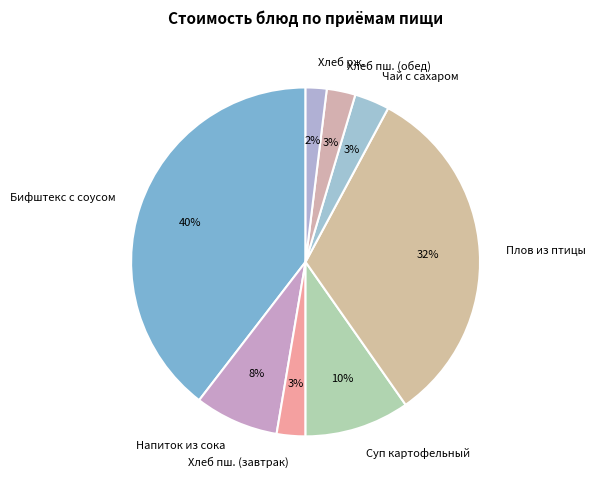

Does Хлеб пш. (обед) account for over 50% of the chart?

No